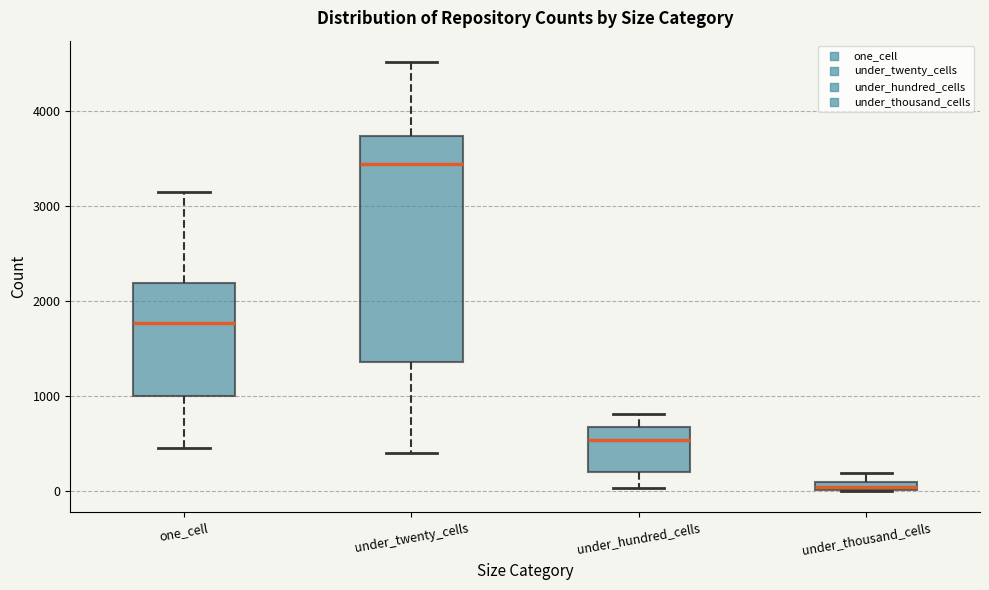

Where does the upper whisker of the box for under_twenty_cells end on the y-axis? The values are not printed on the chart, so give them approximately, as read against the axis.

4500